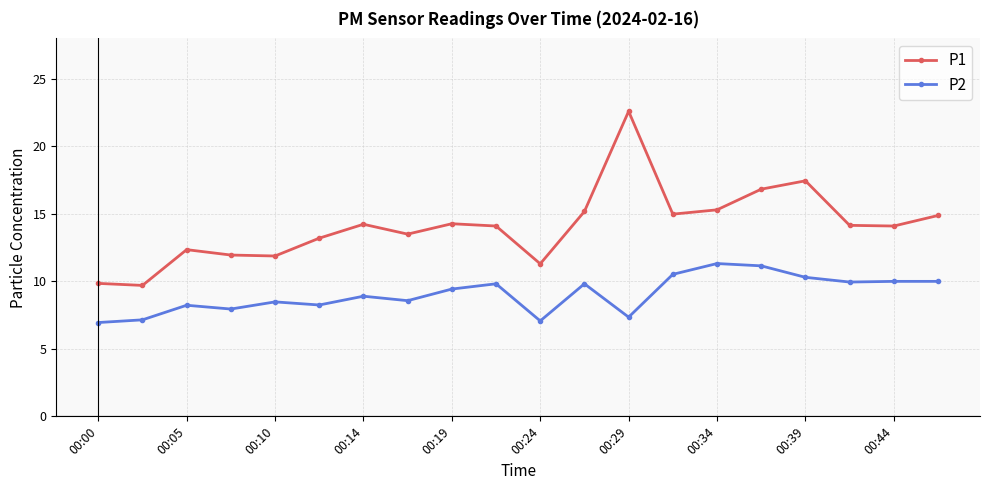

Which series has the widest spread of values?

P1